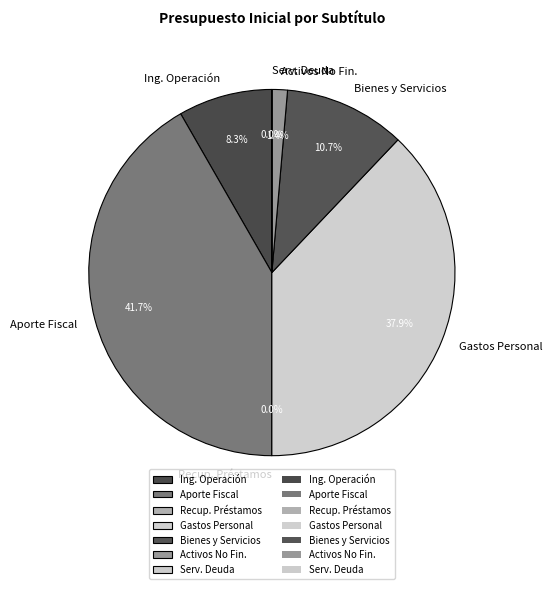

Is there any slice that represents more than half of the pie?

No